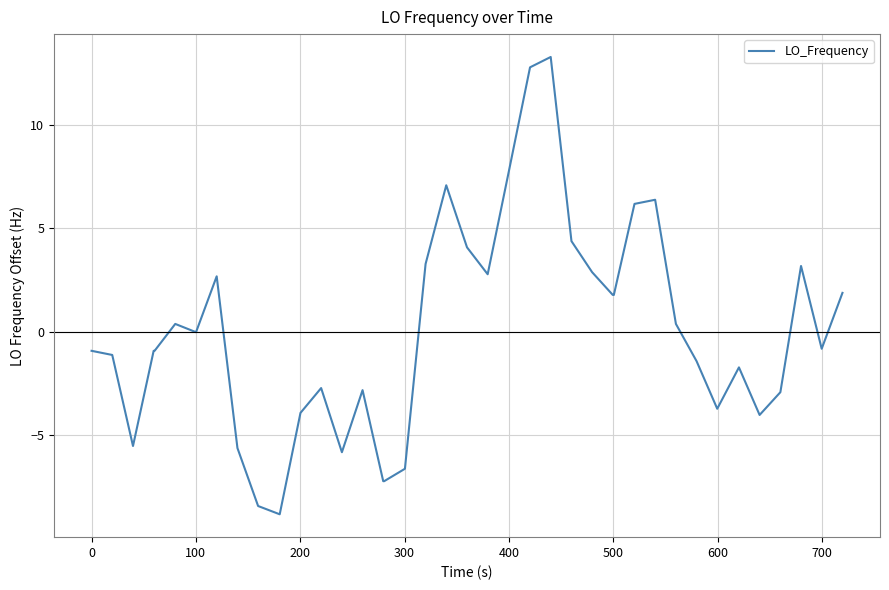

What is the maximum value shown in the chart?

13.3